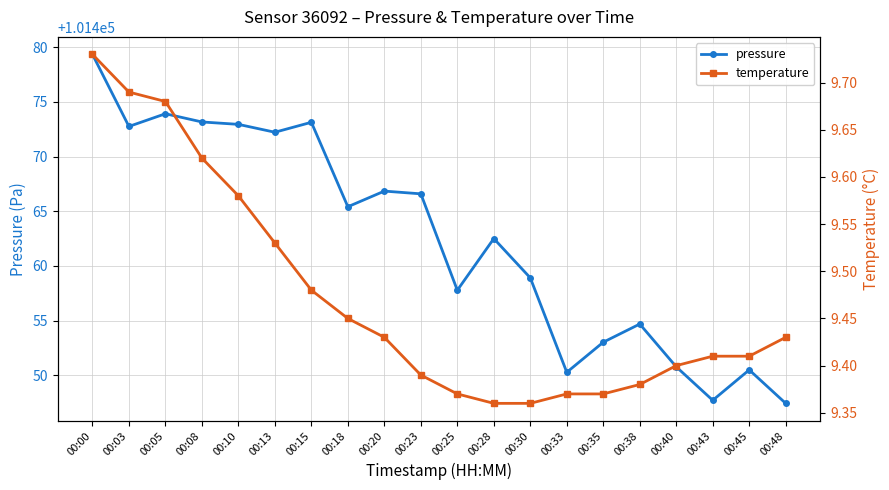

Which series changed the most between 00:15 and 00:40?

pressure